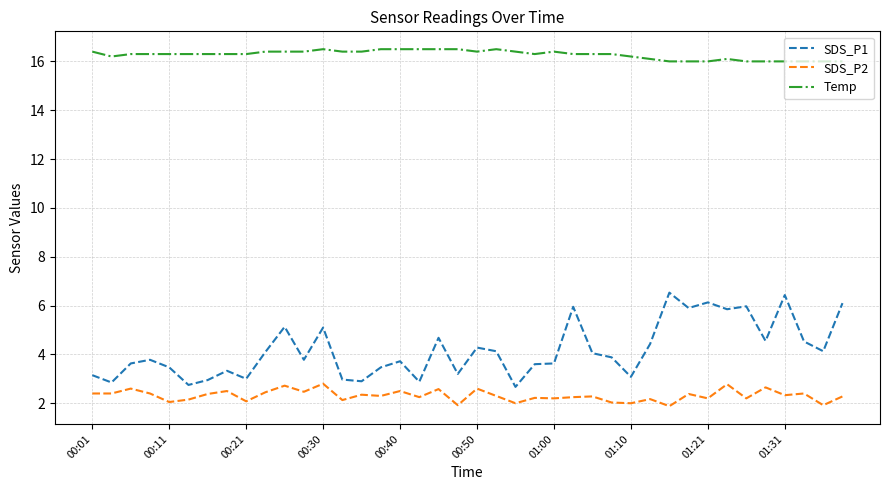

List the series in order of their peak value, highest first.

Temp, SDS_P1, SDS_P2